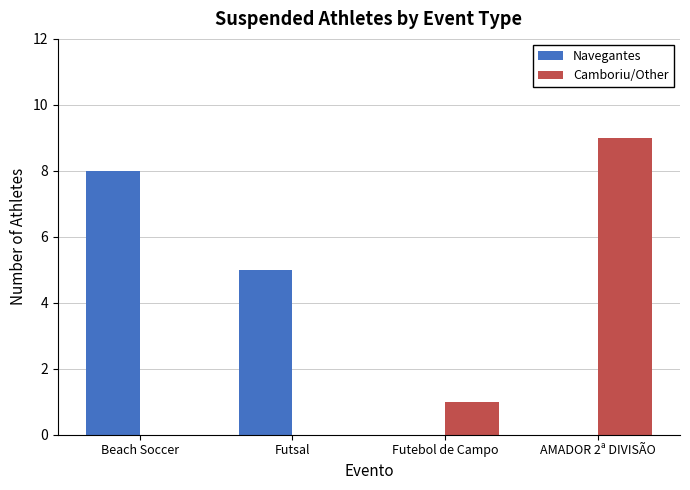

Reading left to right, extract all data points from this chart.

Navegantes: Beach Soccer=8	Futsal=5	Futebol de Campo=0	AMADOR 2ª DIVISÃO=0
Camboriu/Other: Beach Soccer=0	Futsal=0	Futebol de Campo=1	AMADOR 2ª DIVISÃO=9